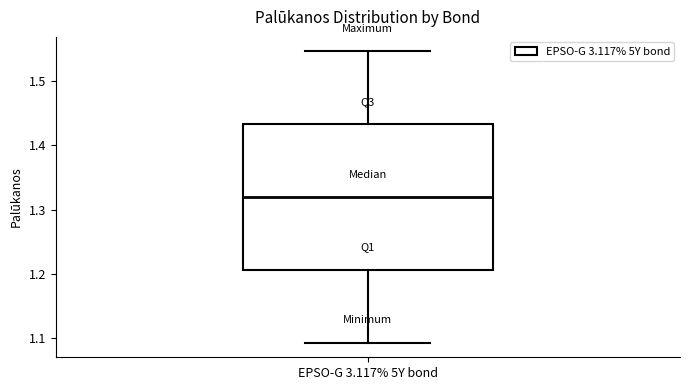

Transcribe this box plot: give where the median line is, the range the box spans, and where the two whiskers end, as read against the y-axis. The values are not printed on the chart, so give them approximately, as read against the axis.

median 1.32, box 1.21 to 1.43, whiskers 1.09 to 1.55